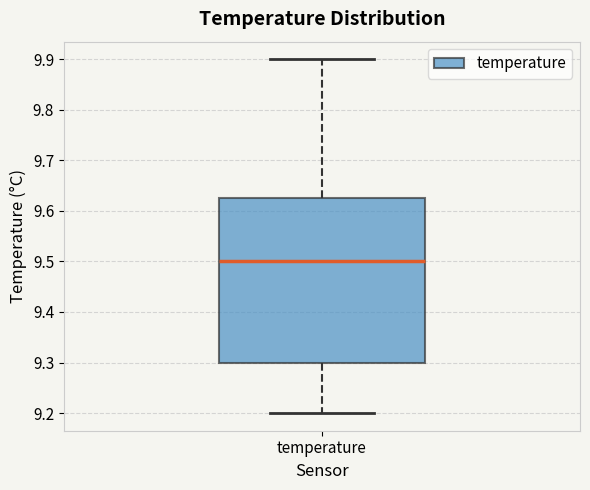

Read this box plot against the y-axis: the position of the median line, the range covered by the box, and the ends of both whiskers. The values are not printed on the chart, so give them approximately, as read against the axis.

median 9.50, box 9.30 to 9.63, whiskers 9.20 to 9.90